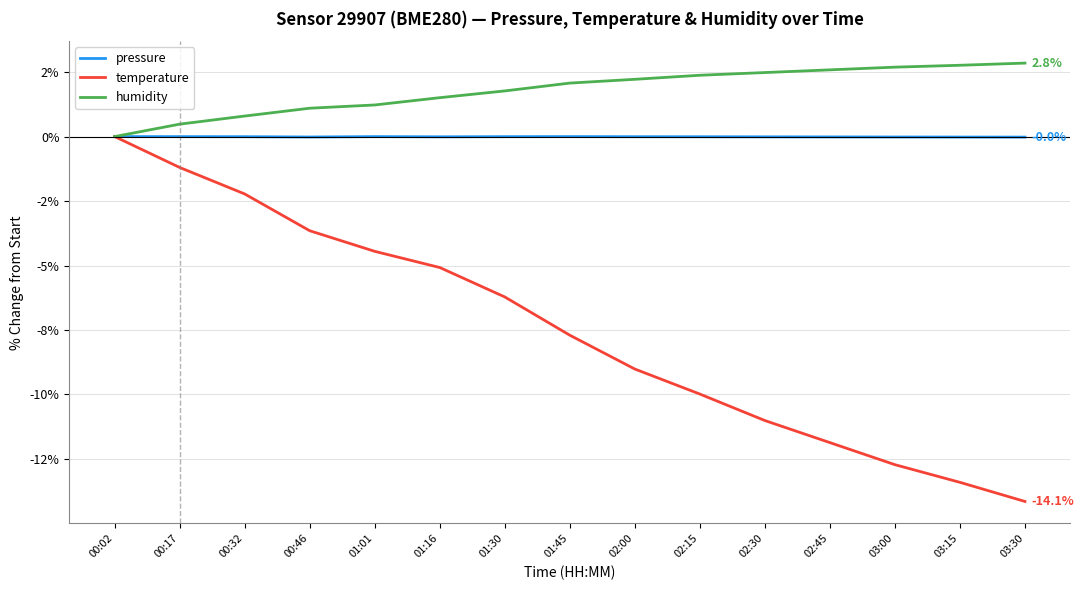

Does the chart display data point markers on the line(s)?

No